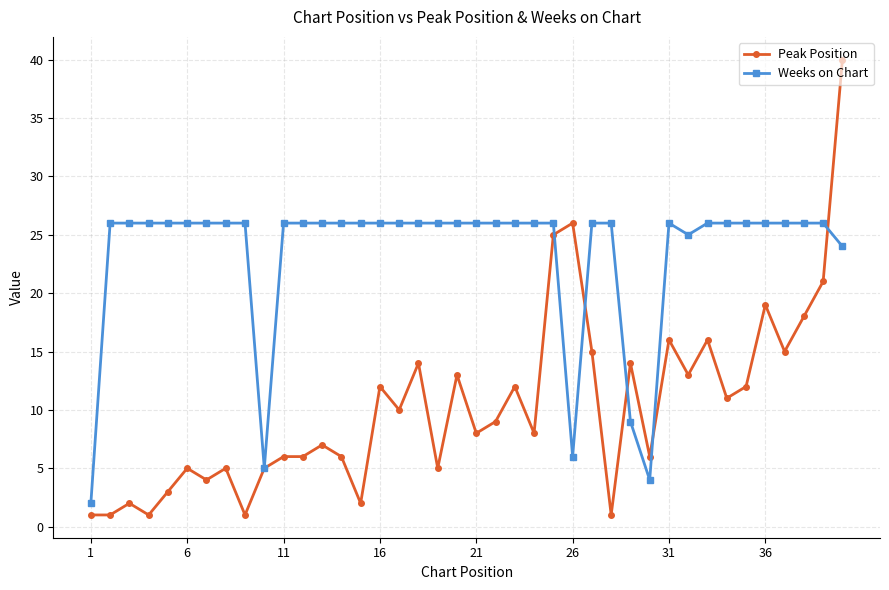

Rank the series by their average value, from lowest to highest.

Peak Position, Weeks on Chart